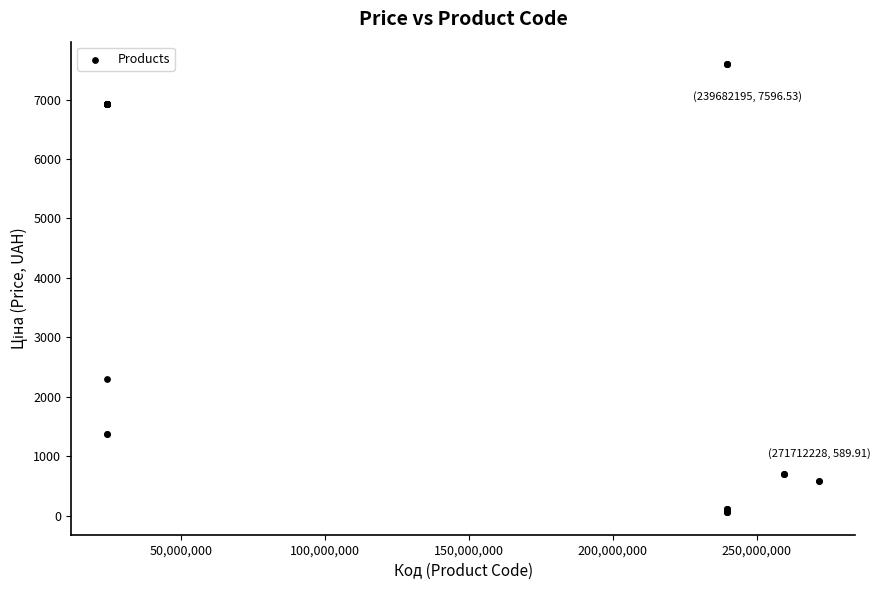

What Y value in the scatter plot is closest to 3826?

2291.7